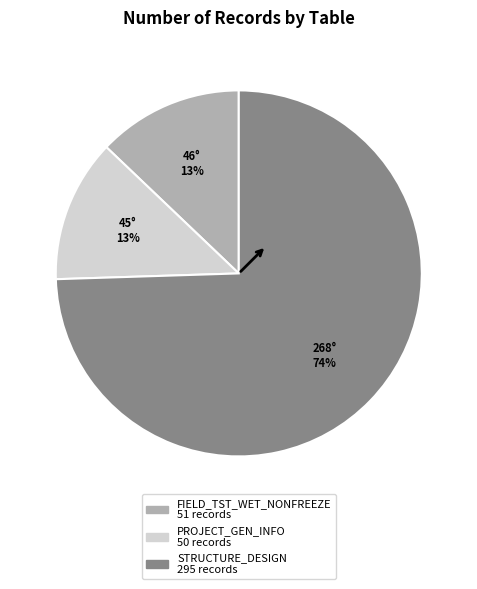

Is there a majority slice in this chart?

Yes